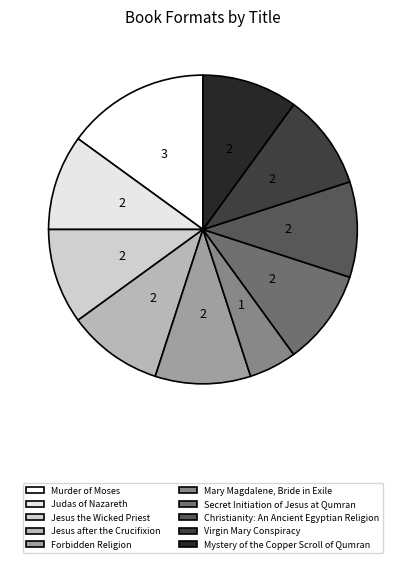

Which category has the smallest portion of the pie?

Mary Magdalene, Bride in Exile